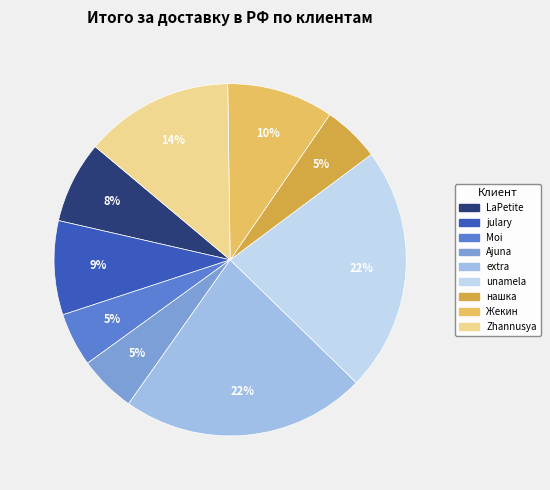

Which has a higher value, Ajuna or julary?

julary